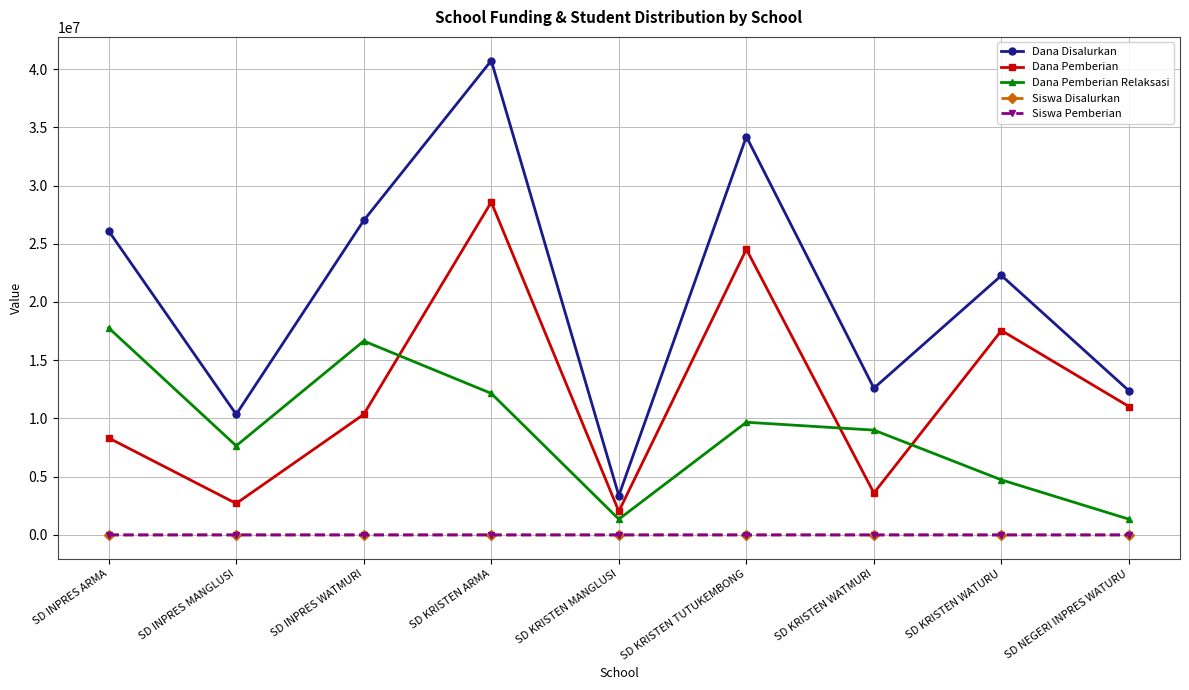

How many series are shown in this chart?

5